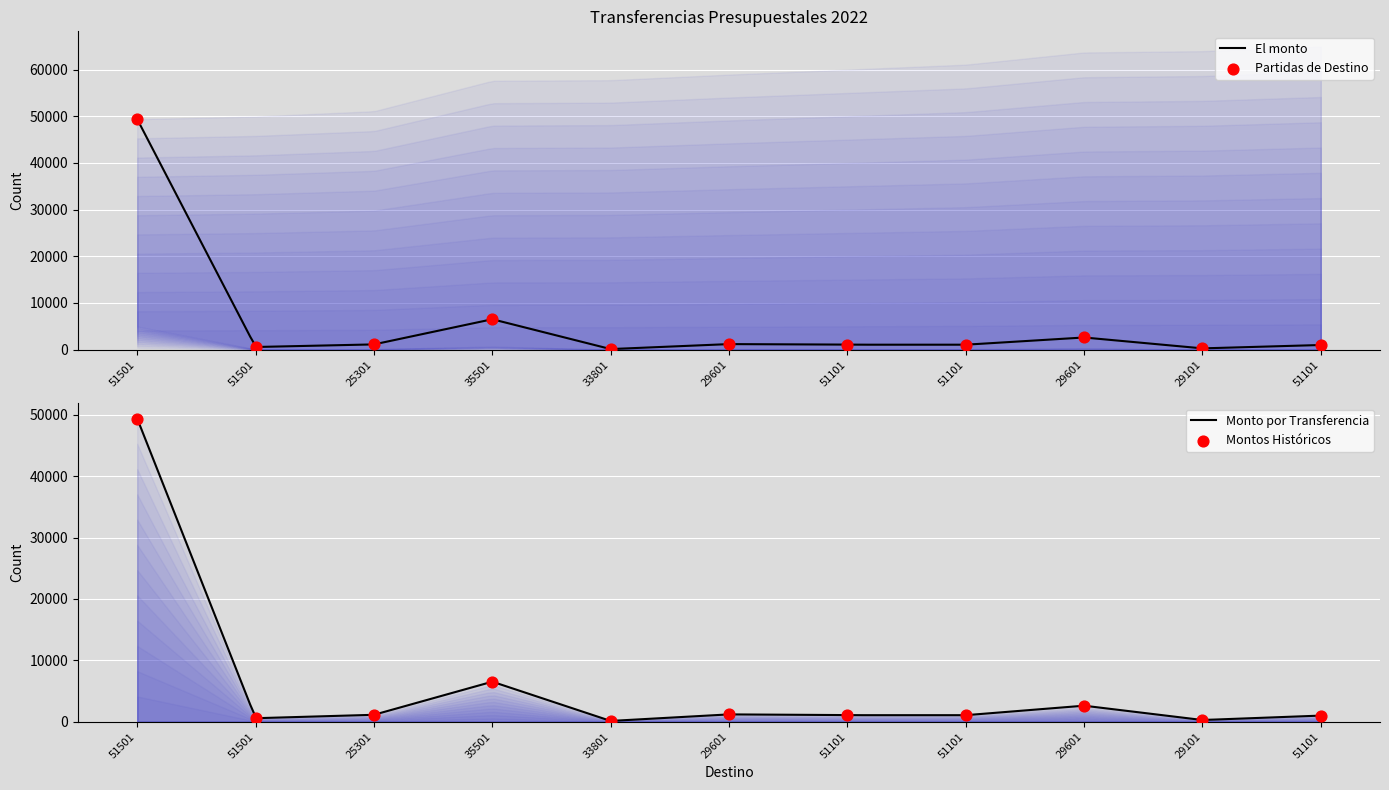

Between 29101 and 33801, which is larger?

29101